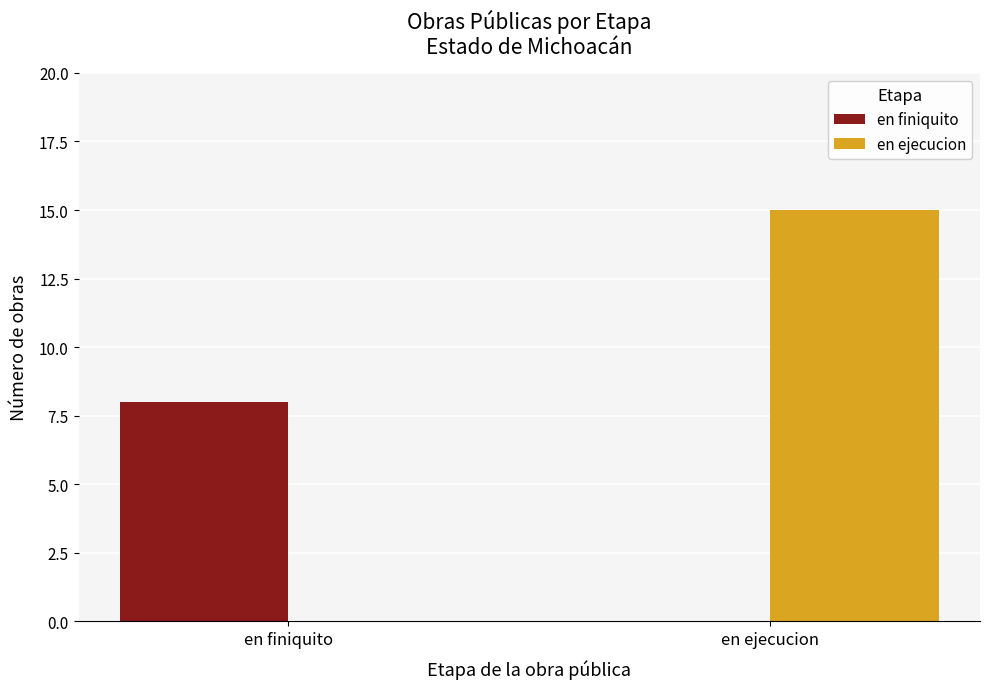

Is it true that en finiquito equals -3 at en ejecucion?

False